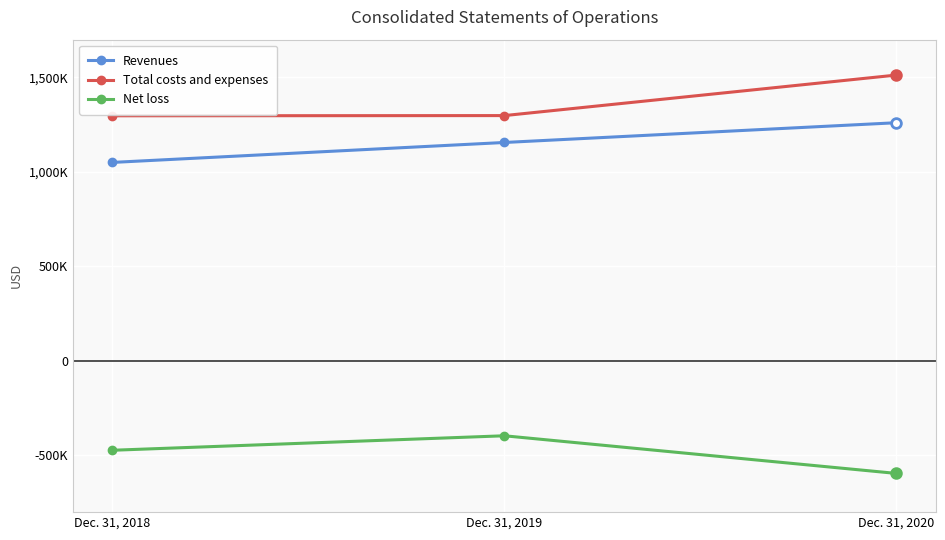

At which label is Net loss closest to -495561?

Dec. 31, 2018